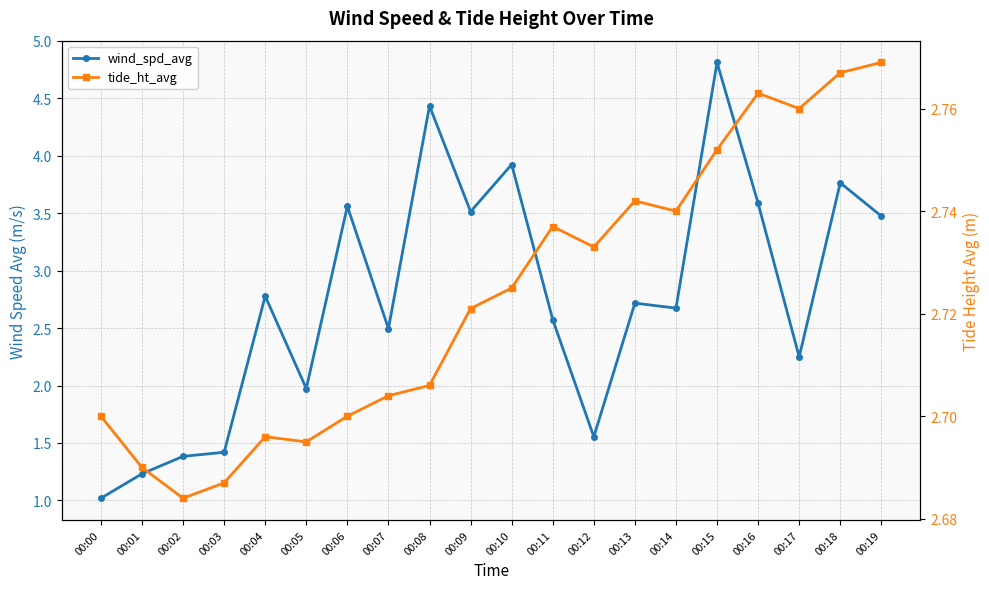

Which category has the lowest value in the wind_spd_avg series?

00:00